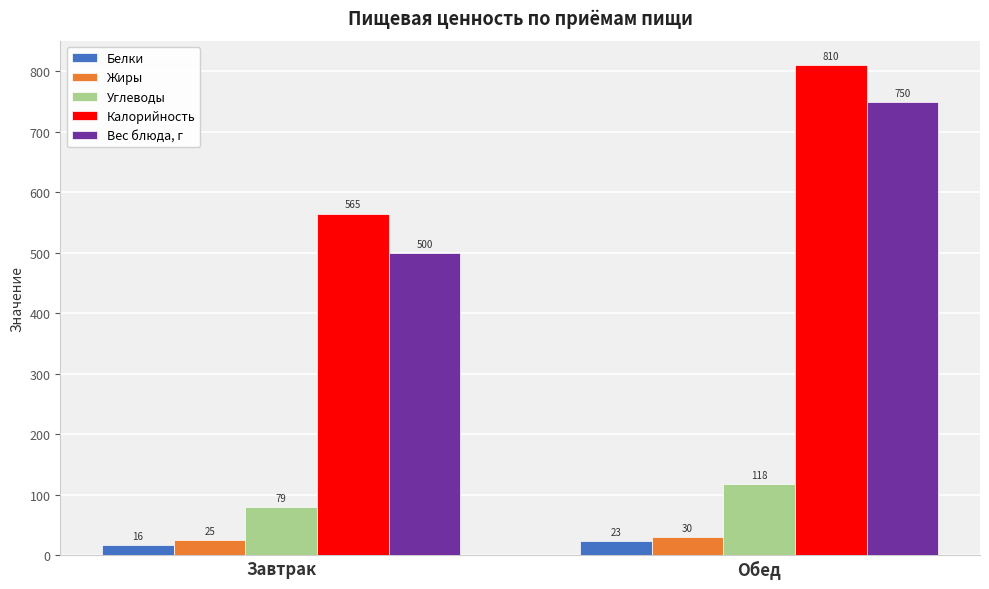

What is the difference between the highest and lowest values at Завтрак?

549.0